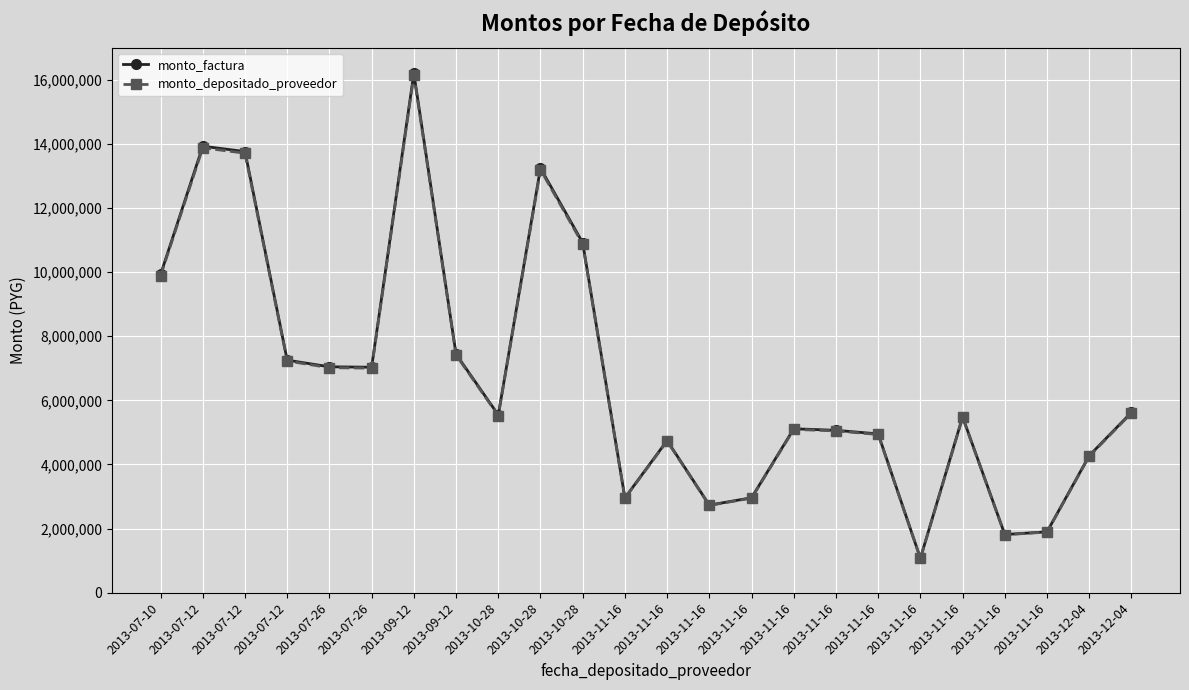

Does the chart have visible grid lines?

Yes